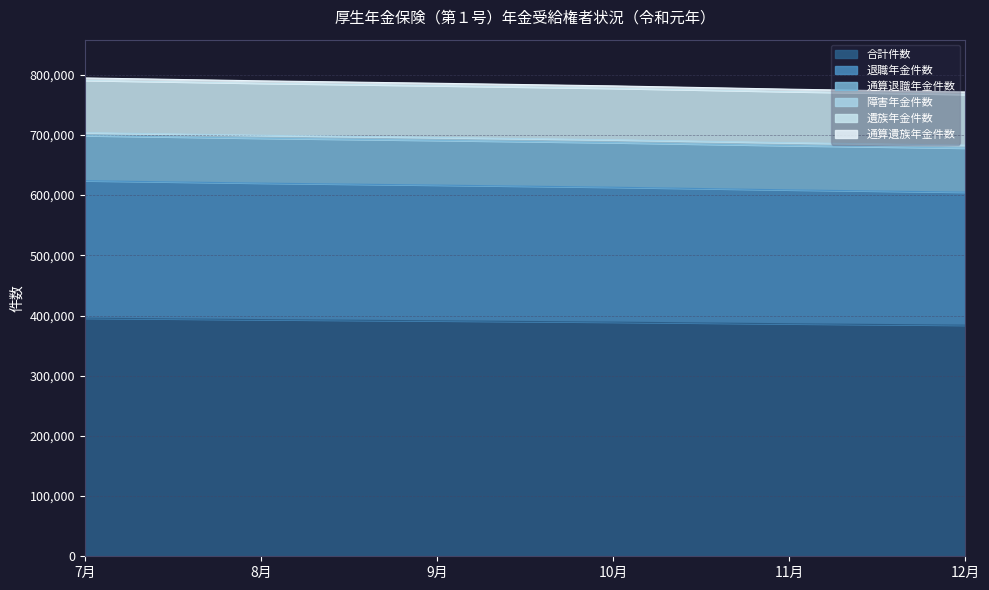

What is the lowest value of the 合計件数 series?

383969